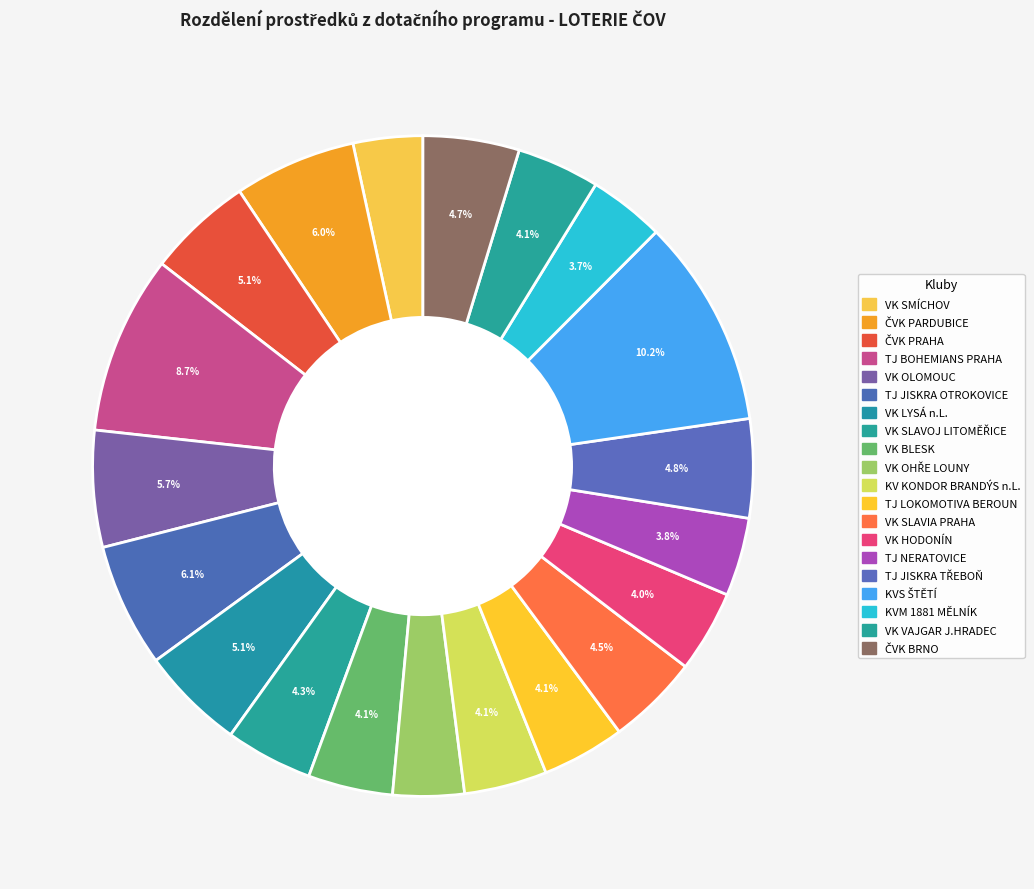

What portion of the pie excludes ČVK PRAHA?

94.9%